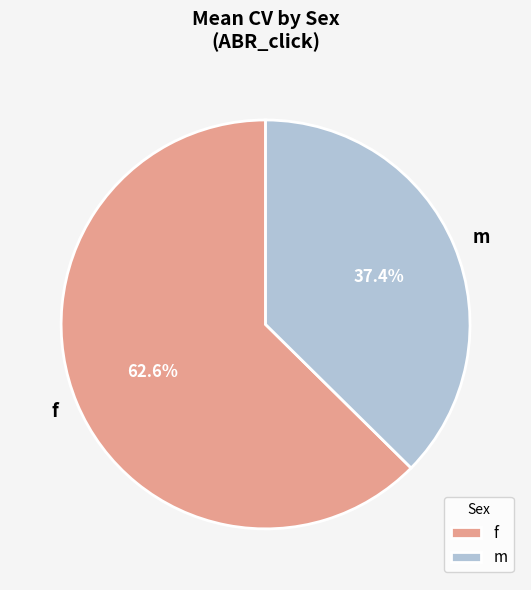

Is the sum of f and m greater than half?

Yes